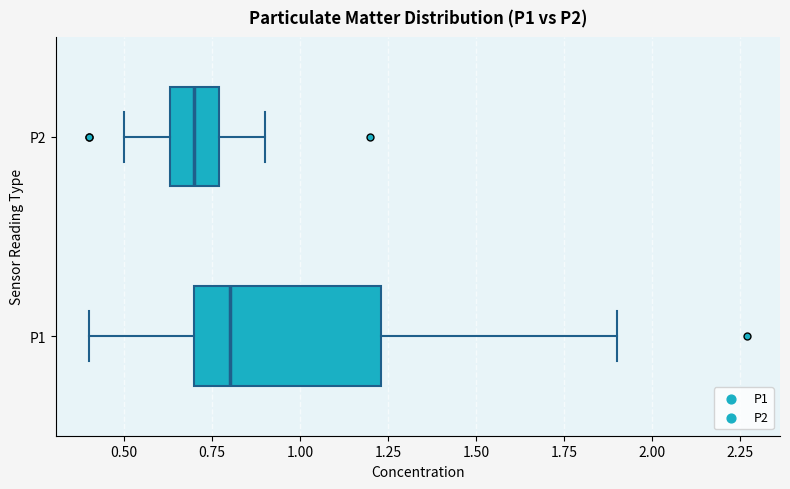

Which box's median line is the furthest to the right?

P1